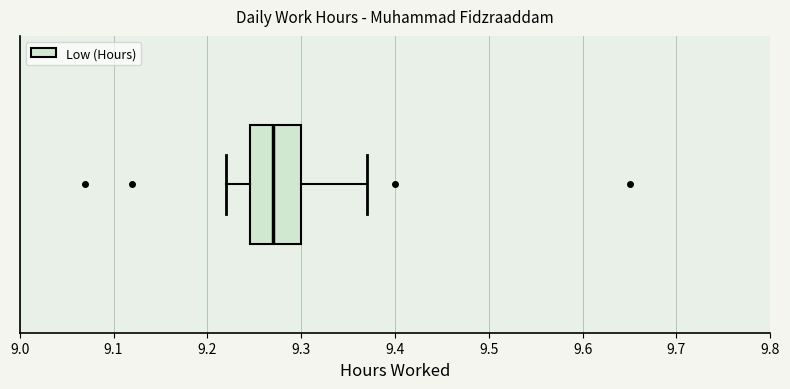

Where is the right edge of the box on the x-axis? The values are not printed on the chart, so give them approximately, as read against the axis.

9.30